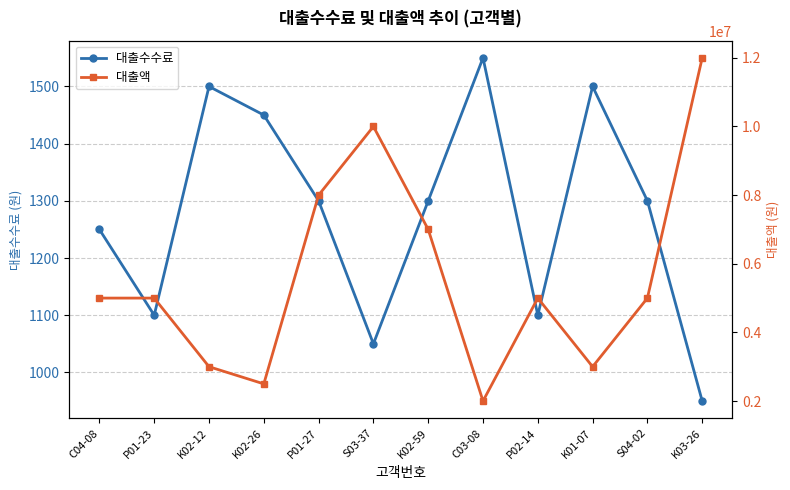

What is the sum of the 대출액 values at P01-23 and K03-26?

17000000